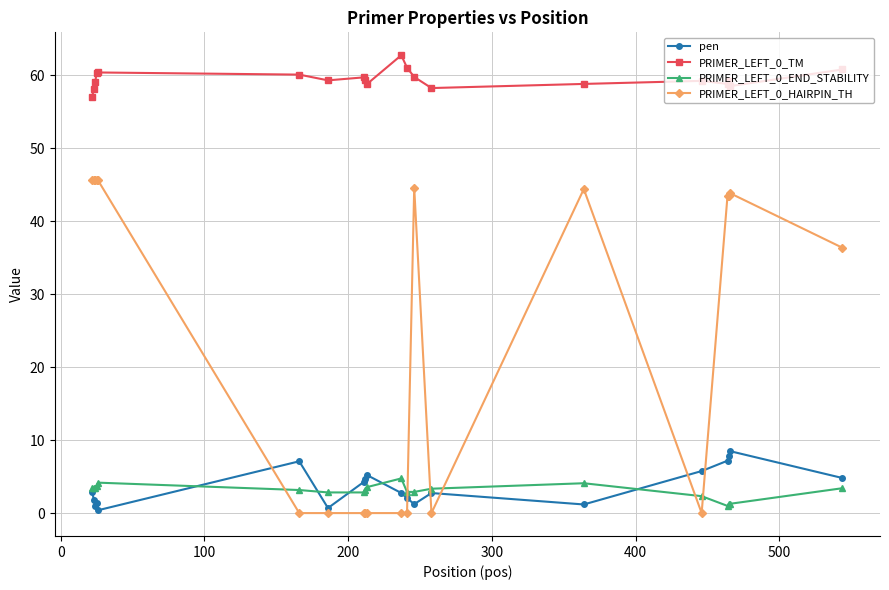

True or false: PRIMER_LEFT_0_TM has more than 2 interior local peaks.

True